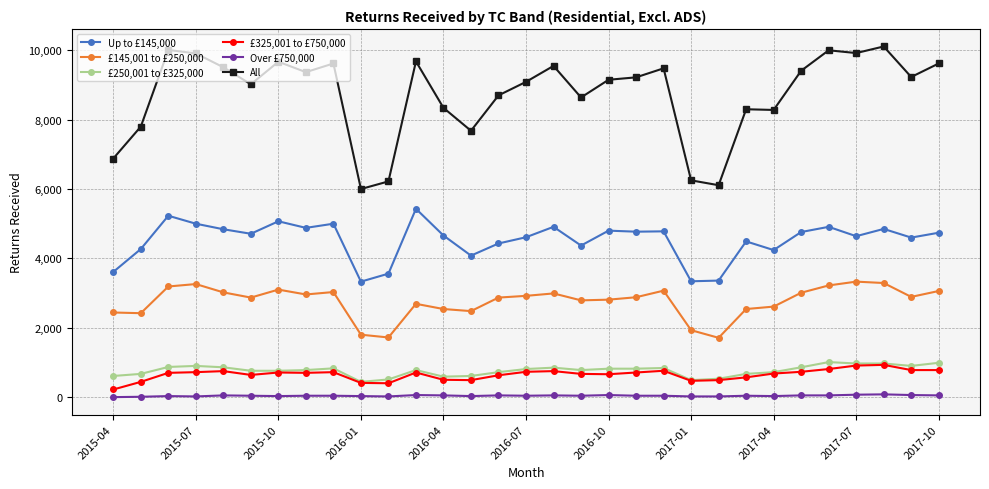

True or false: Up to £145,000 and All intersect in this chart.

False